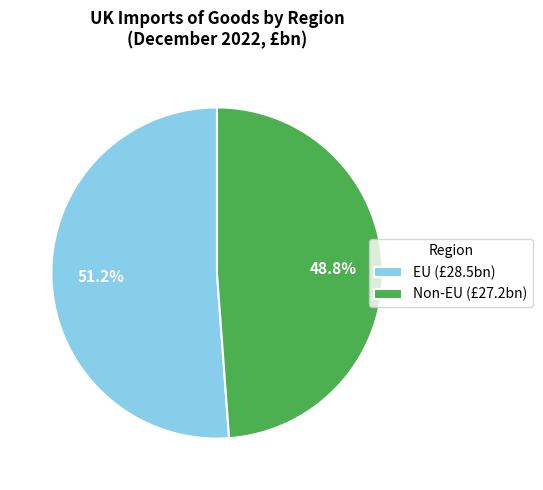

Is it true that Non-EU is 37% of the pie?

False